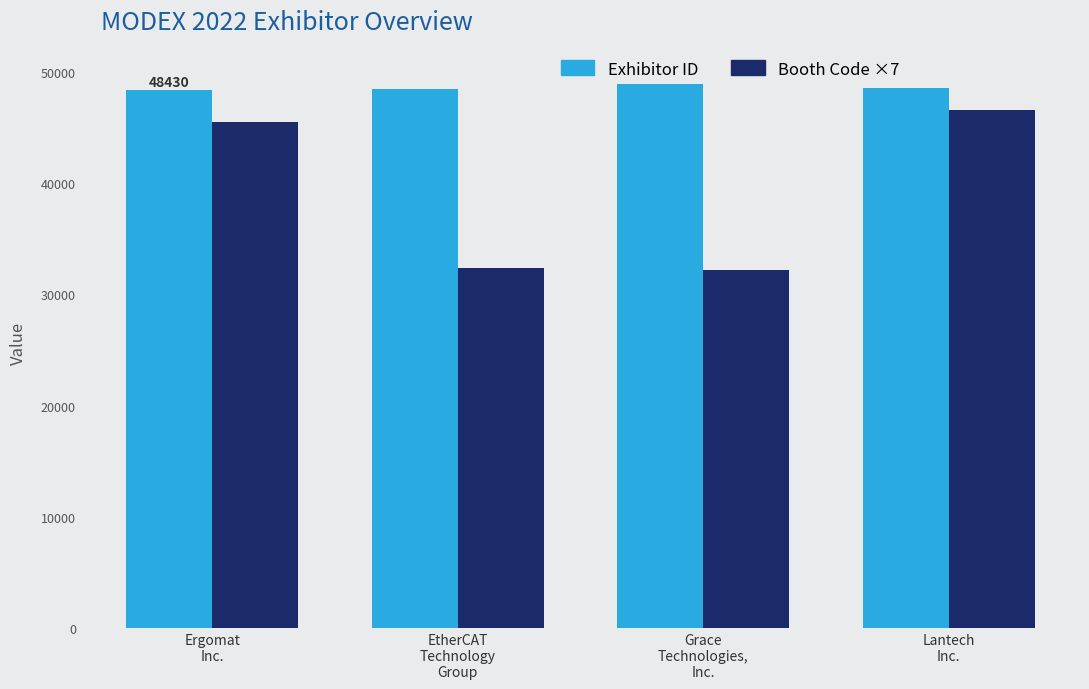

Where is Booth Code ×7 nearest to the value 39396?

Ergomat
Inc.